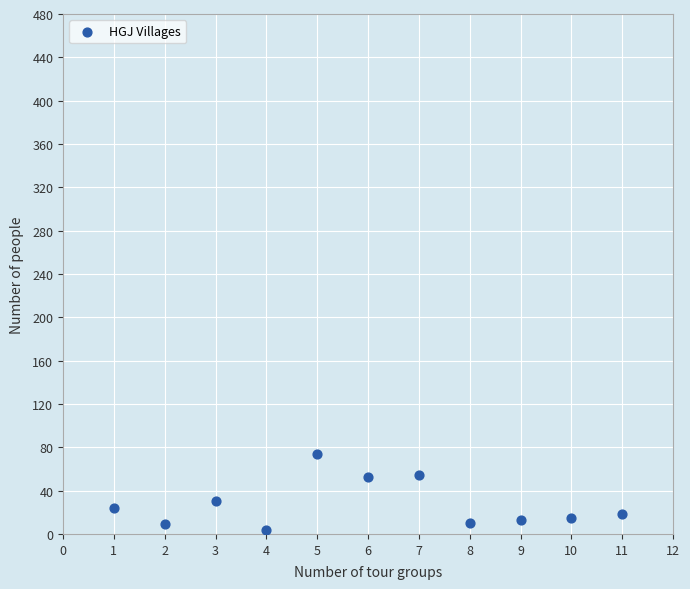

What Y value in the scatter plot is closest to 39?

30